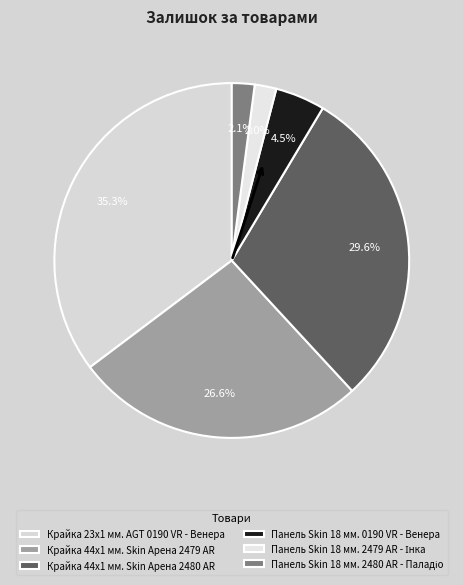

How many slices are in this pie chart?

6